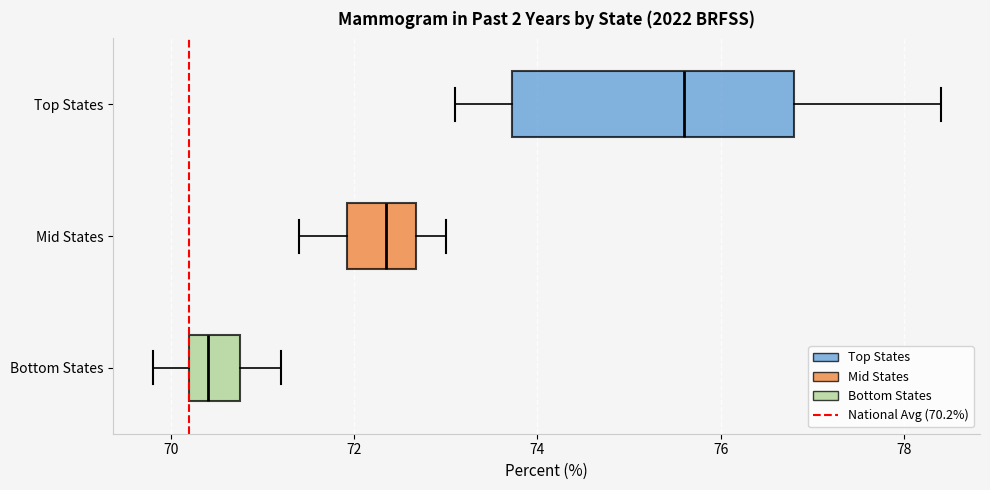

Reading bottom to top, transcribe this box plot: for each box, give where its median line is, the range the box spans, and where its two whiskers end, as read against the x-axis. The values are not printed on the chart, so give them approximately, as read against the axis.

Bottom States: median 70.4, box 70.2 to 70.8, whiskers 69.8 to 71.2
Mid States: median 72.4, box 72.0 to 72.6, whiskers 71.4 to 73.0
Top States: median 75.6, box 73.8 to 76.8, whiskers 73.2 to 78.4